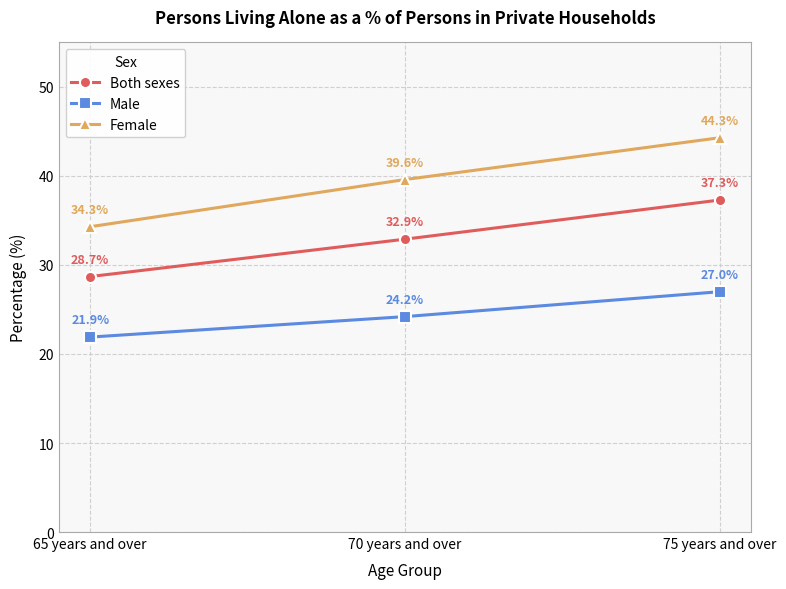

What is the value of the Male point at the 2nd from the left?

24.2